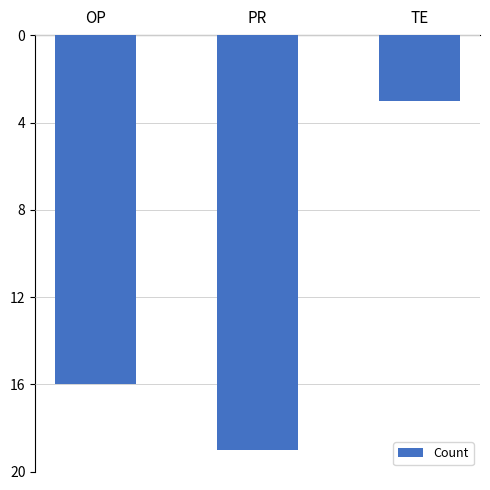

Between PR and OP, which is larger?

PR